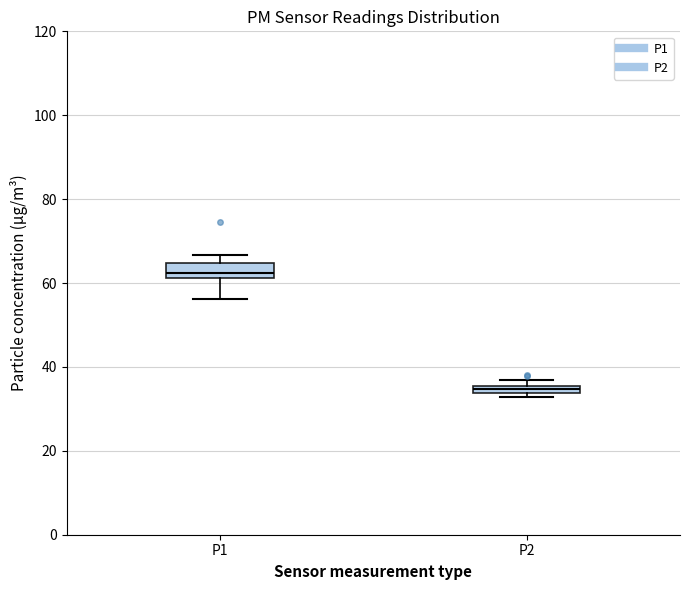

Where is the upper edge of the box for P2 on the y-axis? The values are not printed on the chart, so give them approximately, as read against the axis.

36